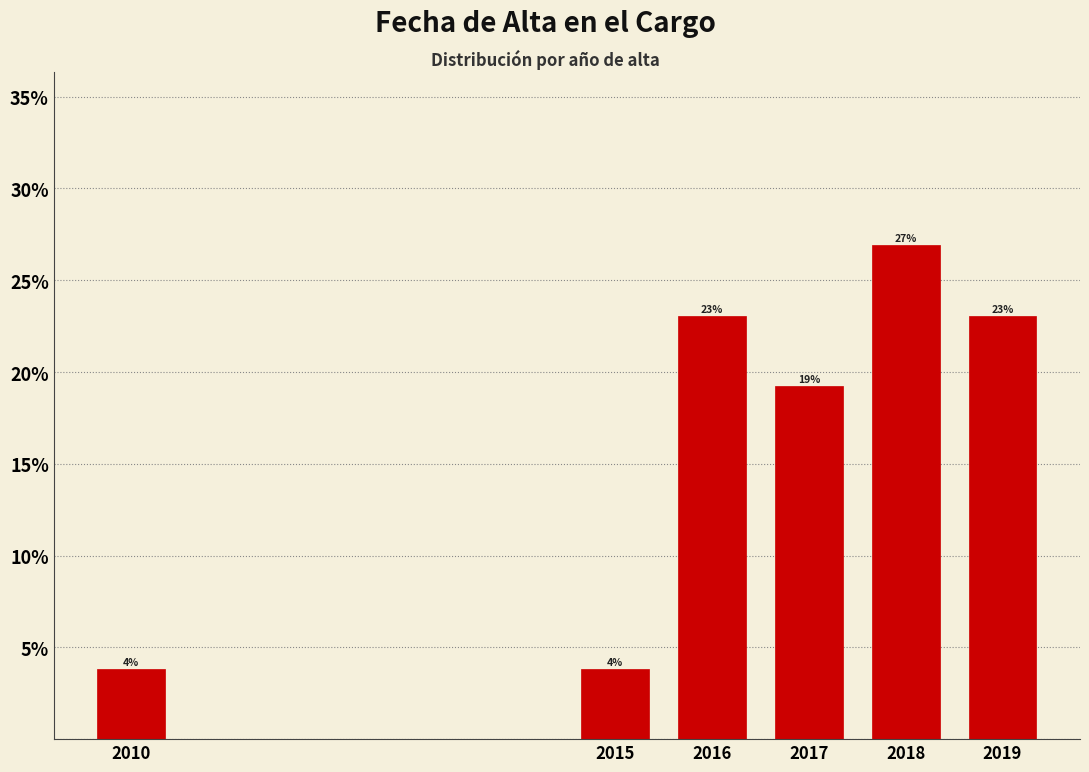

What is the average value?

16.7